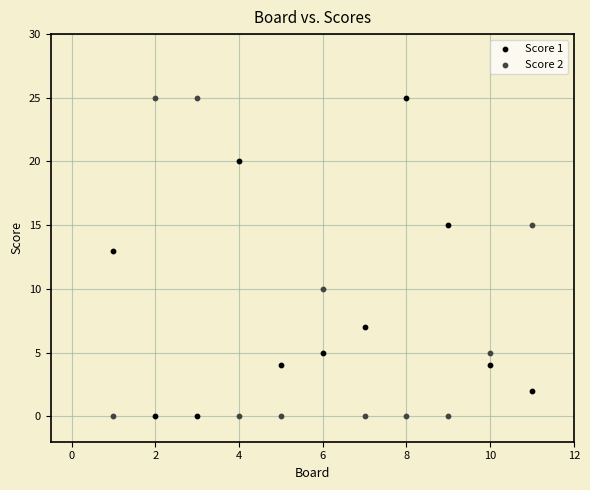

Across all series, what Y value is closest to 12?

13